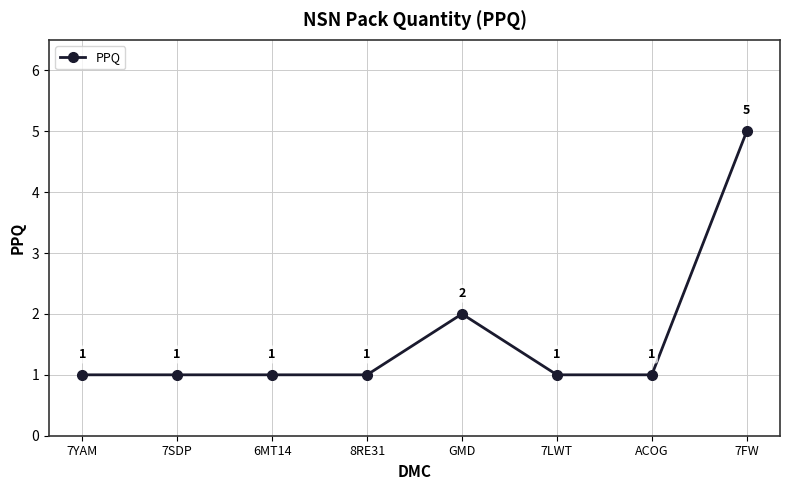

What is the label of the 1st point from the right?

7FW